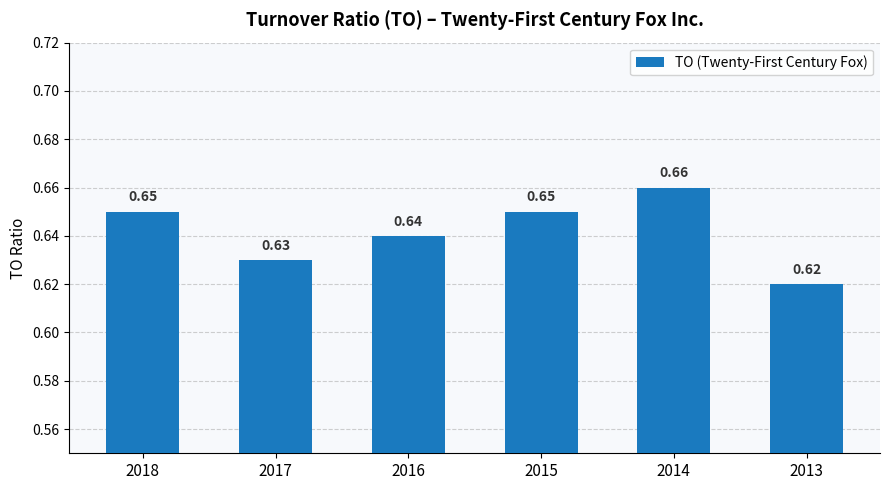

What is the sum of the values at 2014 and 2017?

1.3